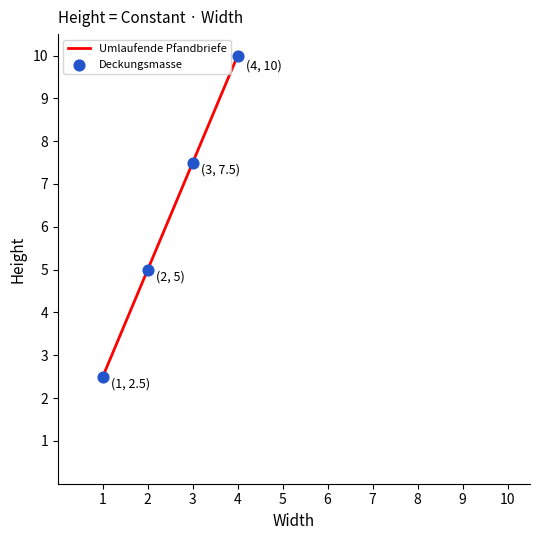

What is the sum of all values?

25.0